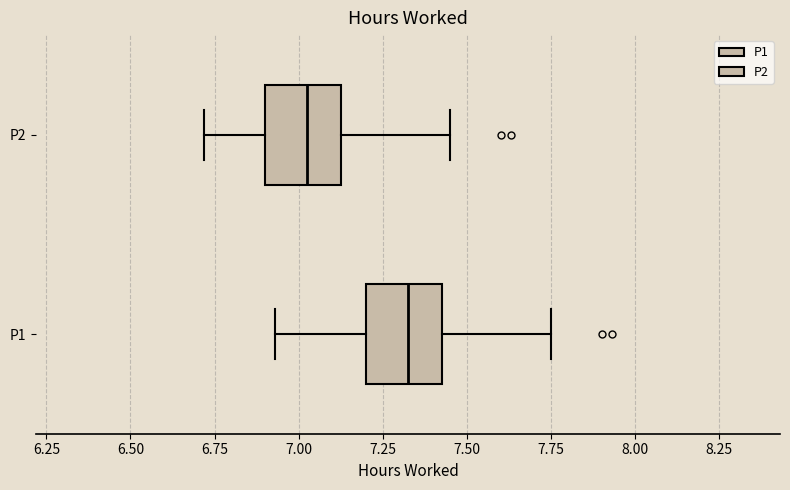

Which box has the furthest to the right median line?

P1